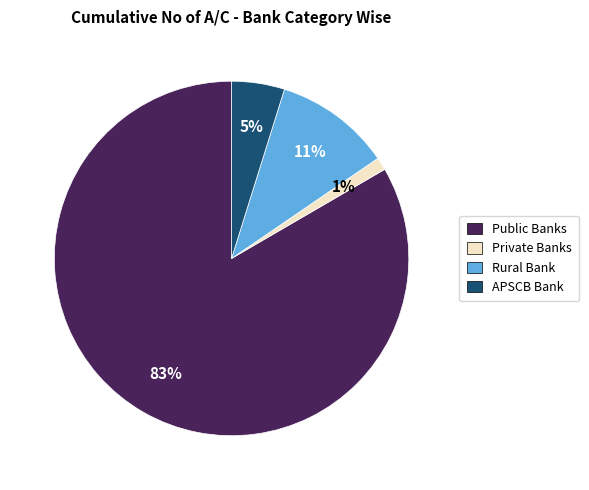

To the nearest percent, what portion does Rural Bank represent?

11%